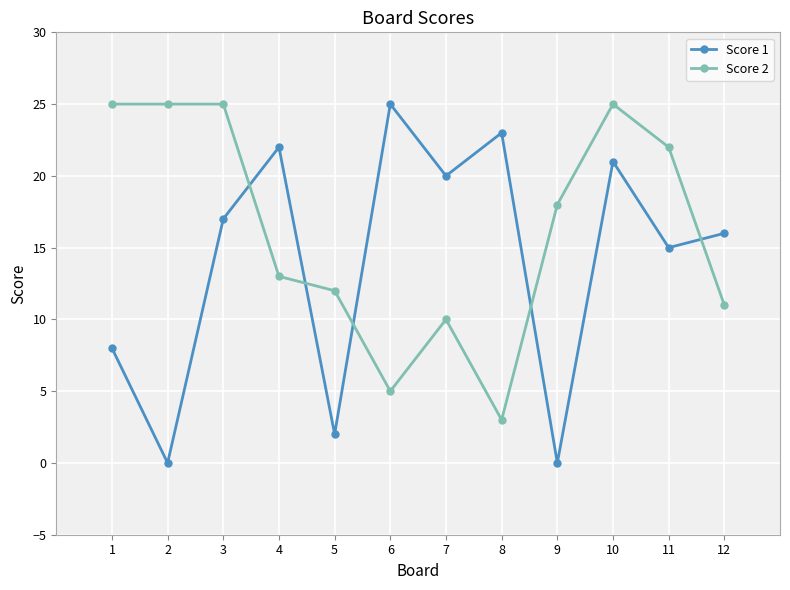

How many values in the Score 2 series are below 18?

6